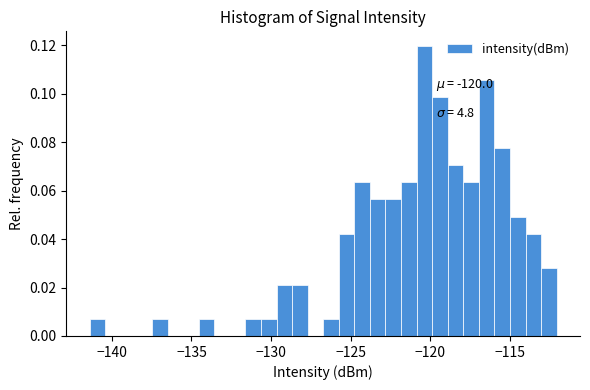

Read against the x-axis, roughly where is the centre of the tallest bar?

-120.5